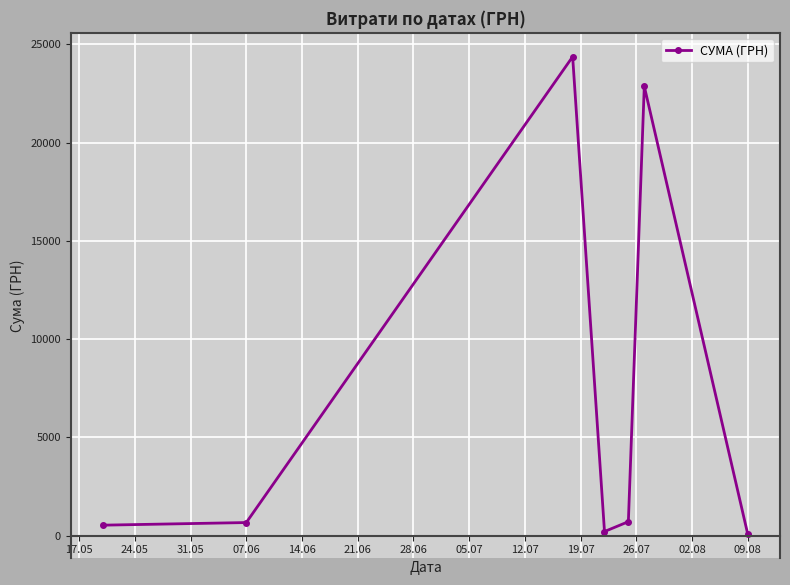

What is the value of the 6th point from the left?

22864.0